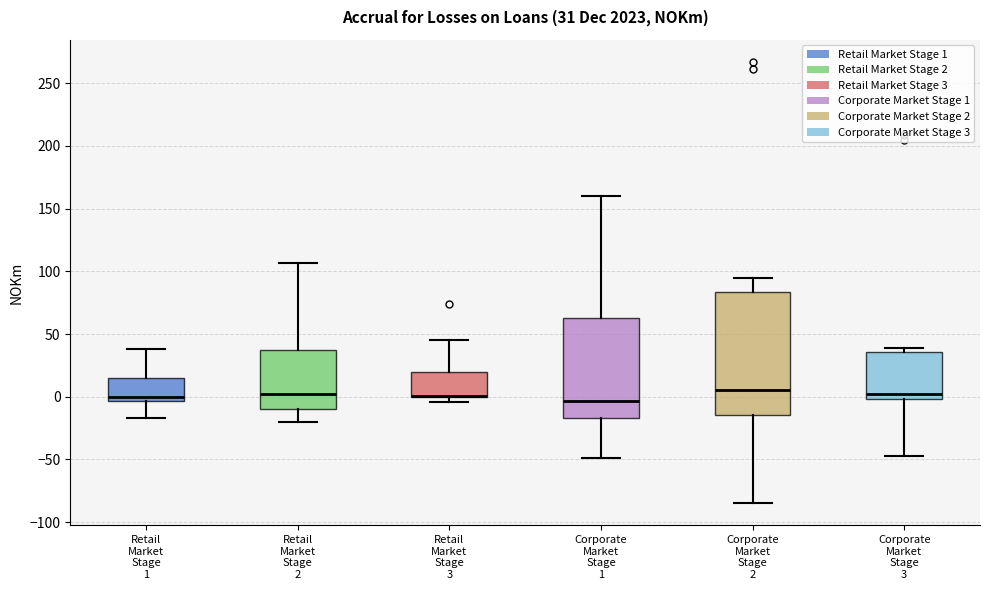

Comparing the boxes themselves (not the whiskers), which one is the tallest?

Corporate Market Stage 2